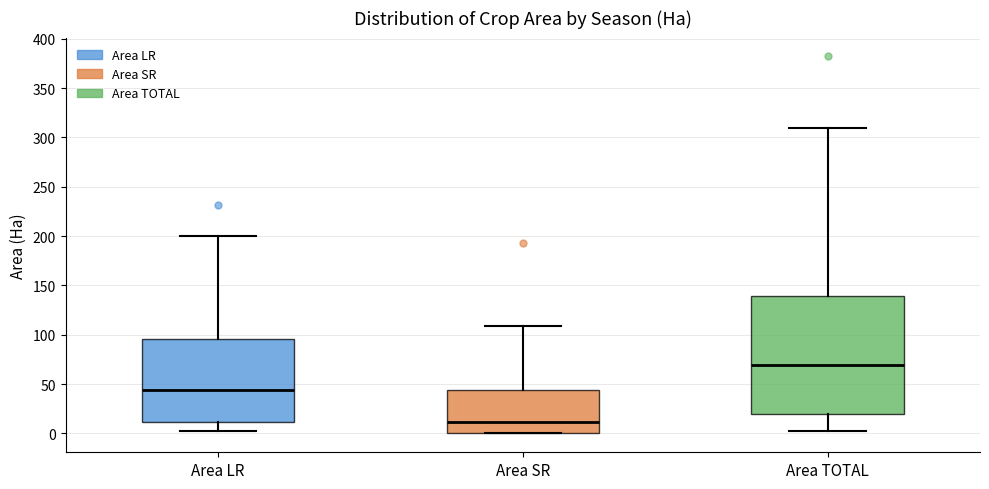

Which box has the lowest median line?

Area SR